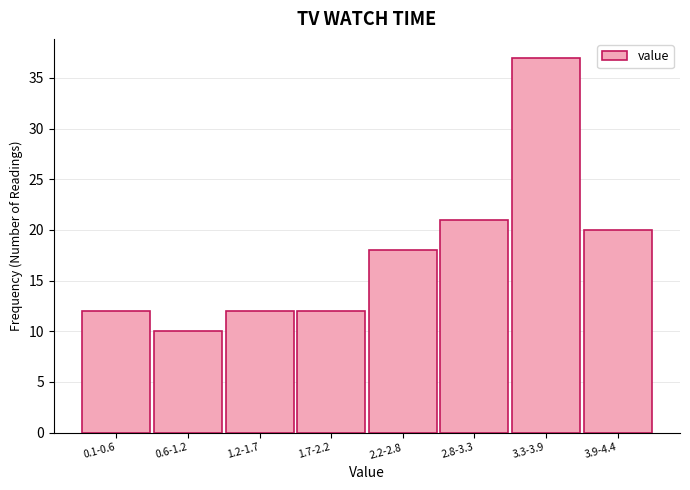

Reading left to right, extract all data points from this chart.

12	10	12	12	18	21	37	20